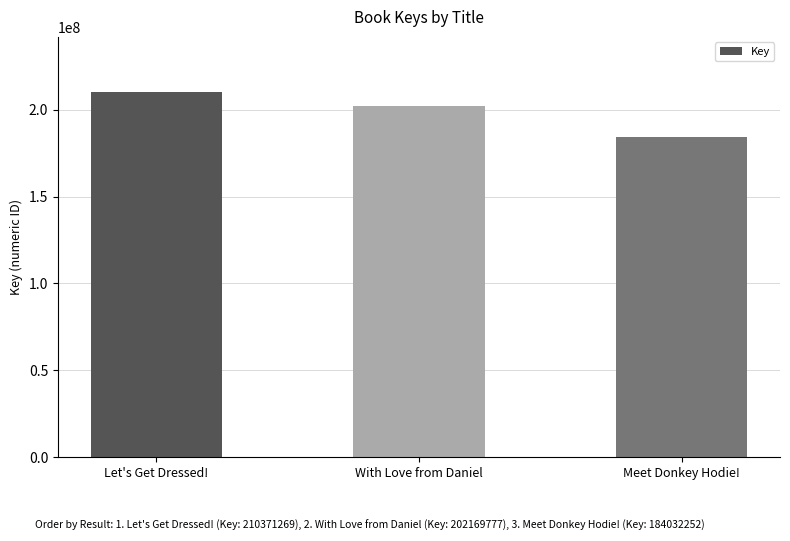

Reading left to right, extract all data points from this chart.

Let's Get Dressed!=210371269	With Love from Daniel=202169777	Meet Donkey Hodie!=184032252